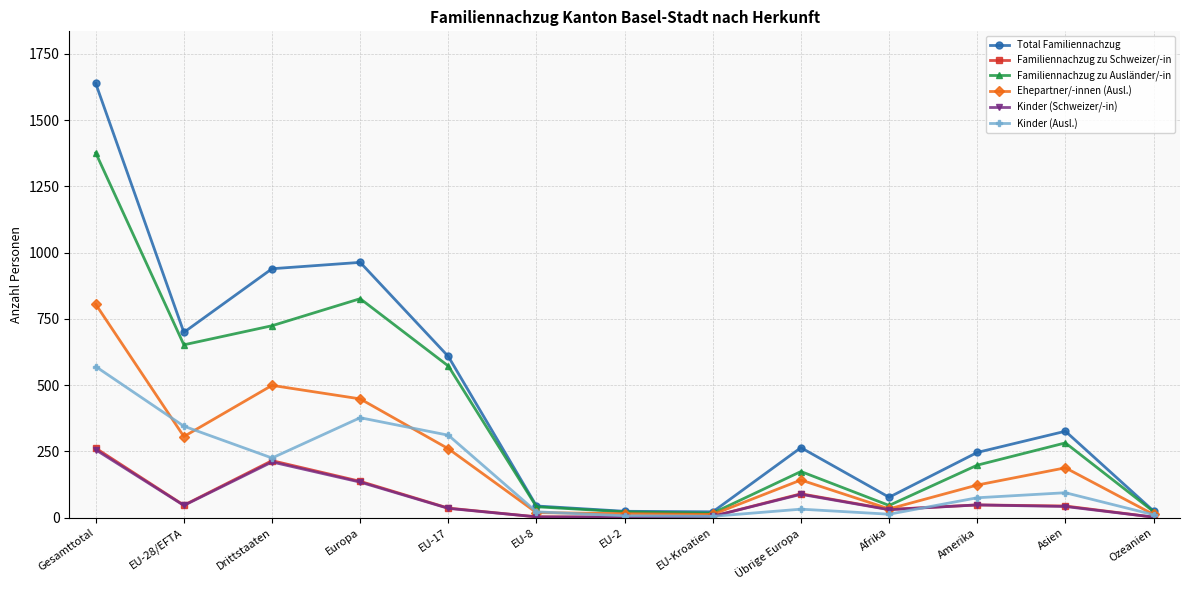

True or false: Familiennachzug zu Schweizer/-in has a value of 215 at Drittstaaten.

True